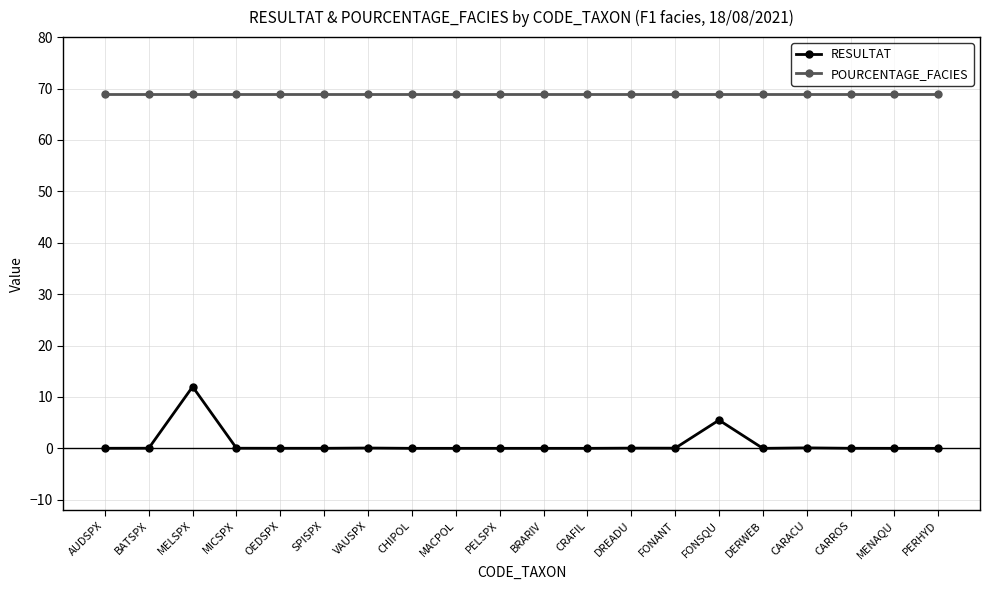

Which series has the largest range (max minus min)?

RESULTAT